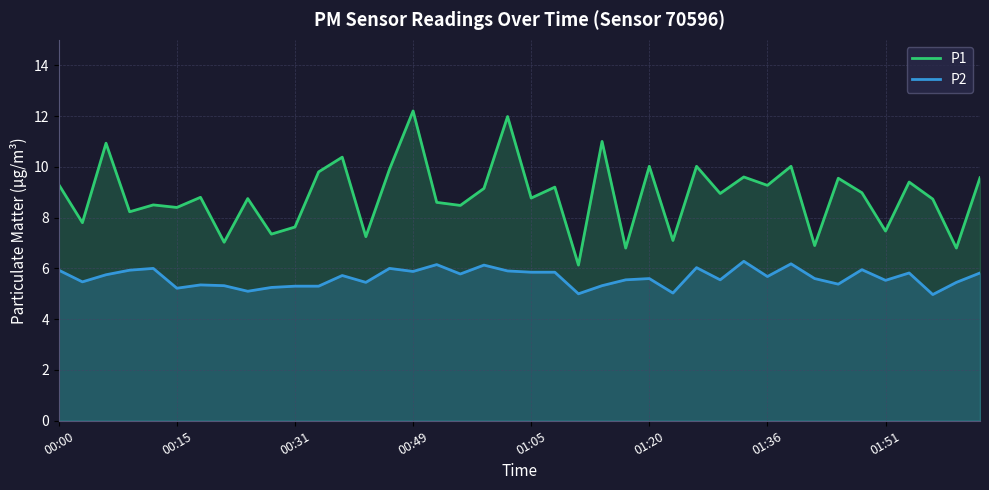

How many lines are shown in the chart?

2